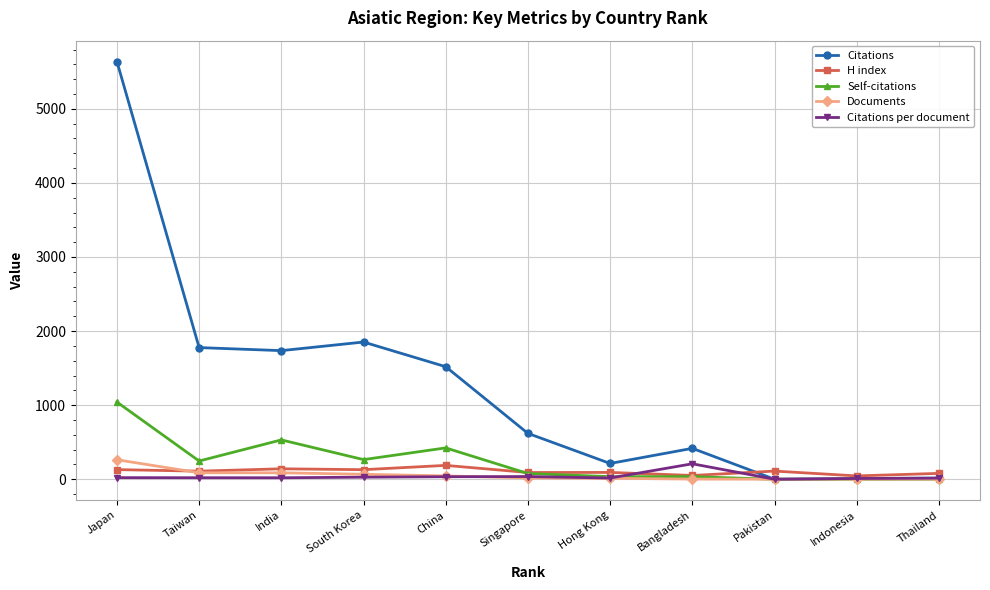

At how many categories does at least one series exceed 4065?

1